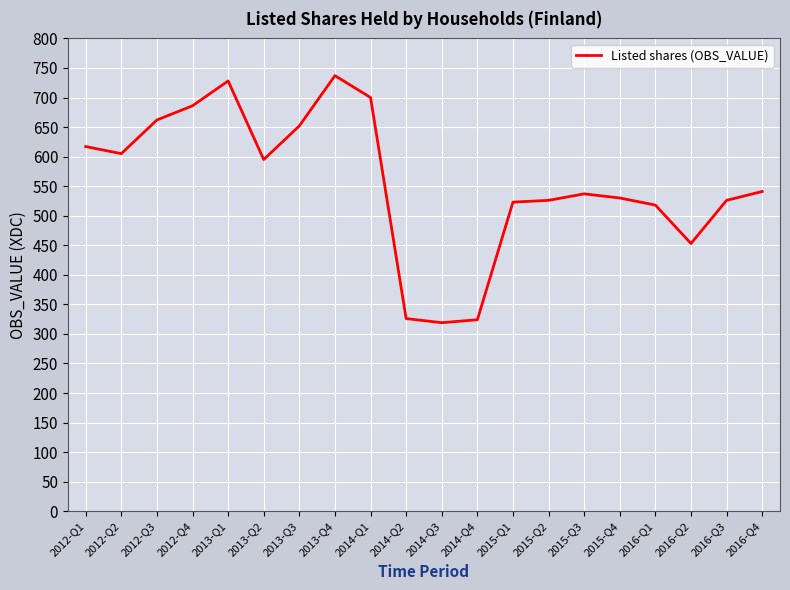

What is the minimum value shown in the chart?

319